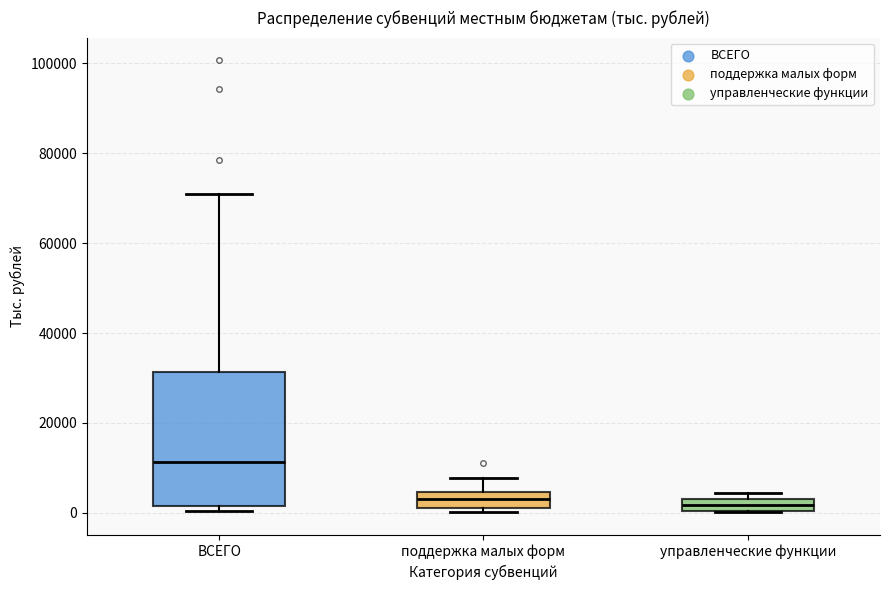

Which box is the tallest, from its lower edge to its upper edge?

ВСЕГО